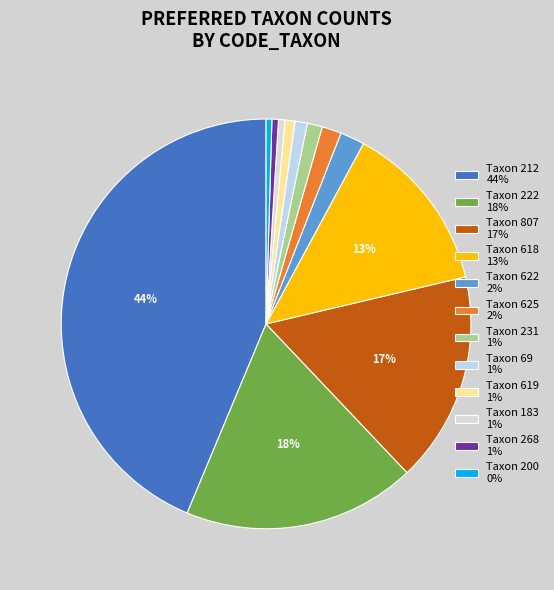

Rank the categories by value from highest to lowest.

212, 222, 807, 618, 622, 625, 231, 69, 619, 183, 268, 200